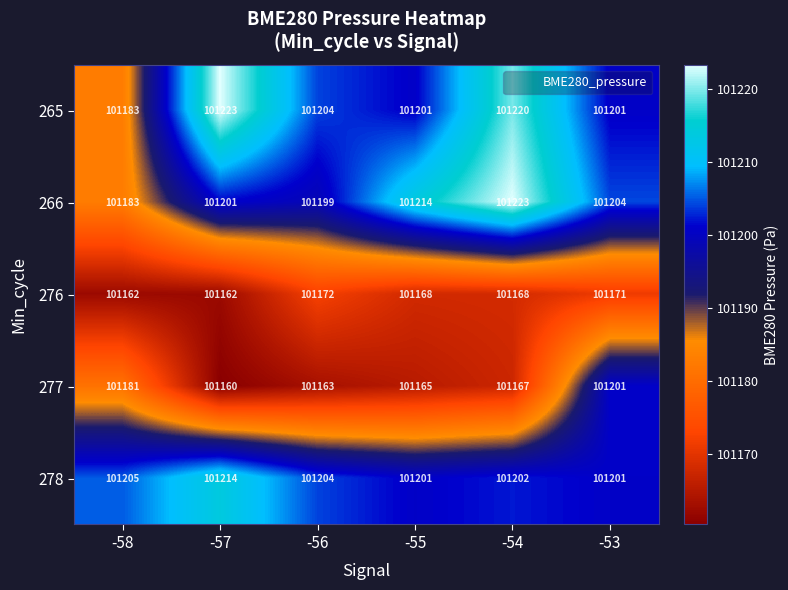

At how many categories does at least one series exceed 101176?

6